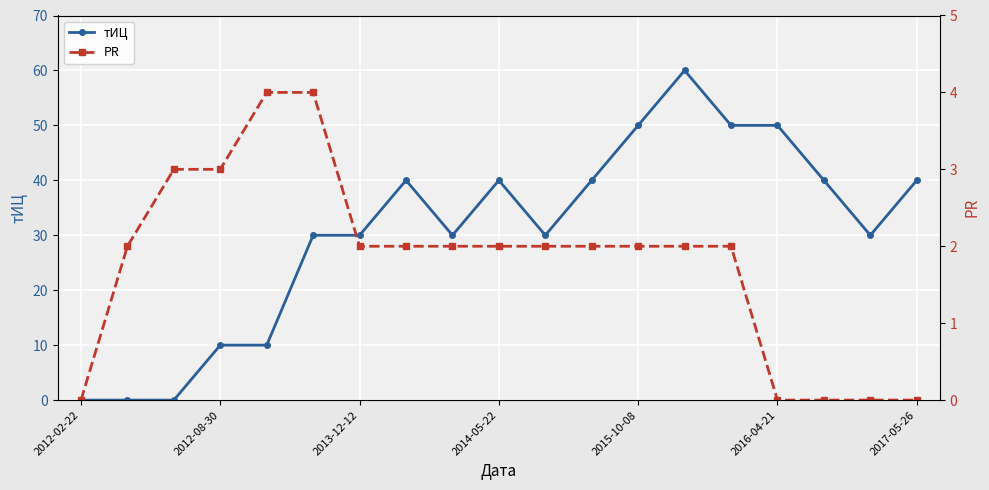

The value of тИЦ at 2013-12-12 is 6. True or false?

False